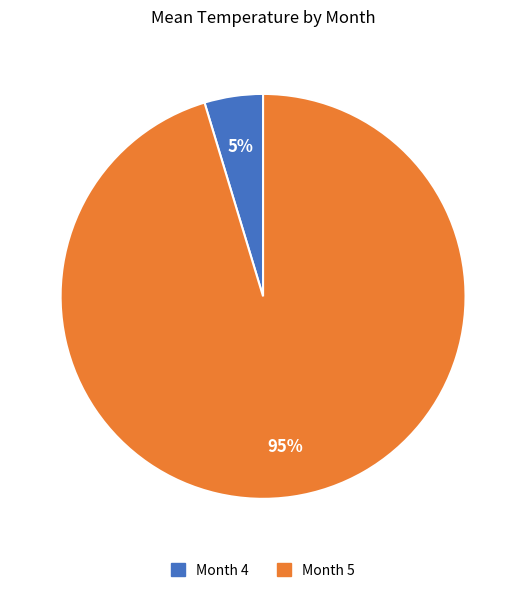

To the nearest percent, what is the average slice percentage?

50%